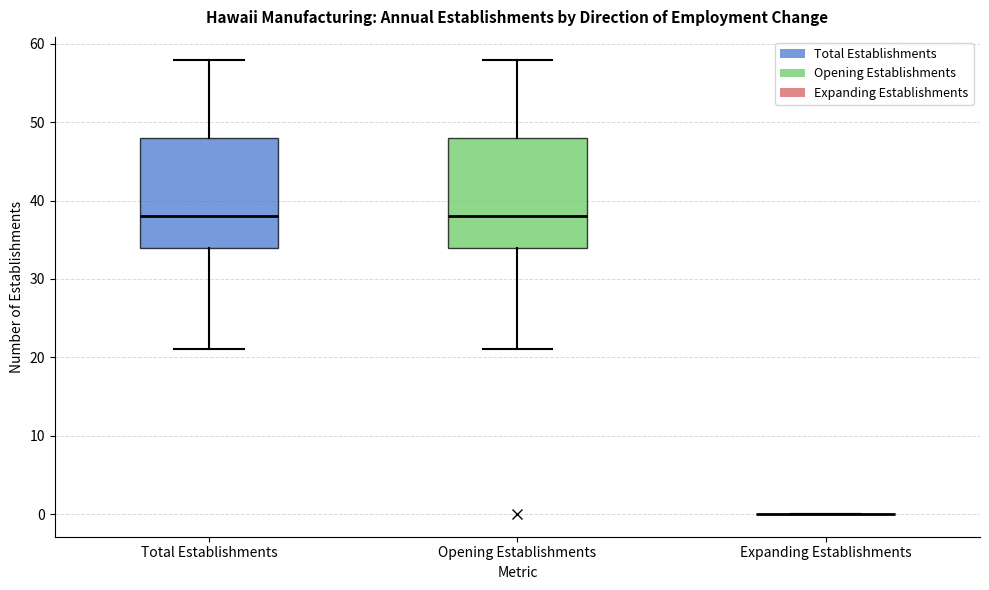

Reading left to right, transcribe this box plot: for each box, give where its median line is, the range the box spans, and where its two whiskers end, as read against the y-axis. The values are not printed on the chart, so give them approximately, as read against the axis.

Total Establishments: median 38, box 34 to 48, whiskers 21 to 58
Opening Establishments: median 38, box 34 to 48, whiskers 21 to 58
Expanding Establishments: box collapsed to a line at 0, whiskers 0 to 0